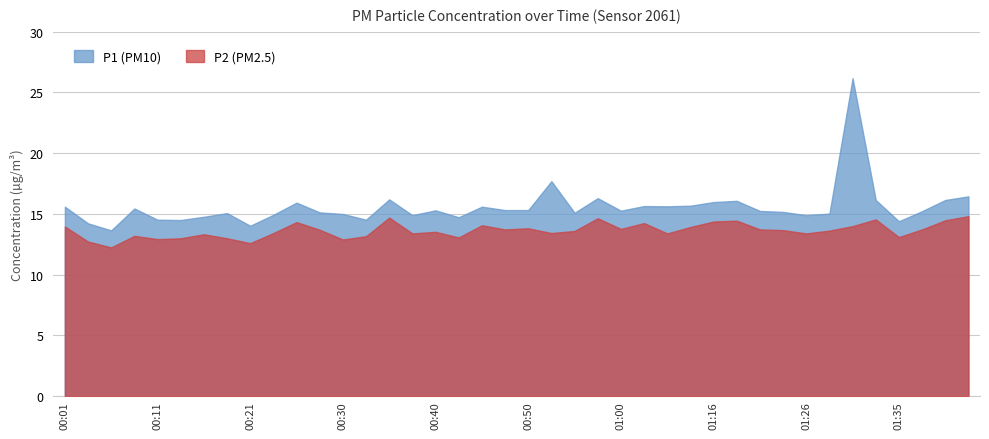

Does the chart display data point markers on the line(s)?

No